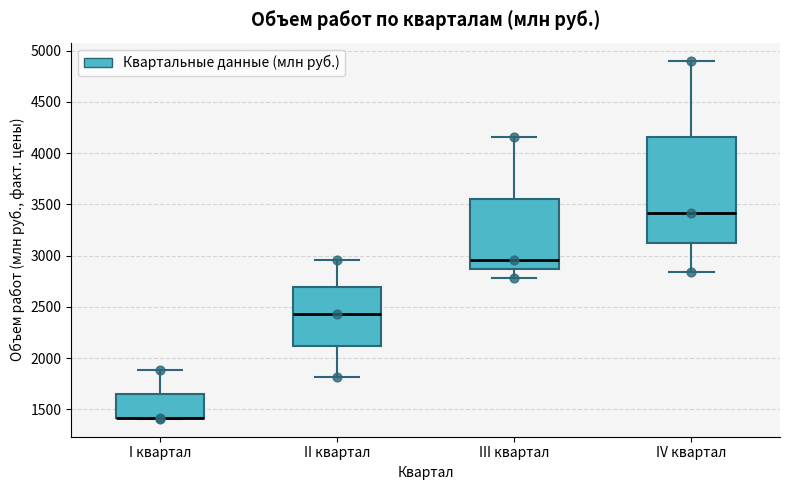

Comparing the boxes themselves (not the whiskers), which one is the tallest?

IV квартал